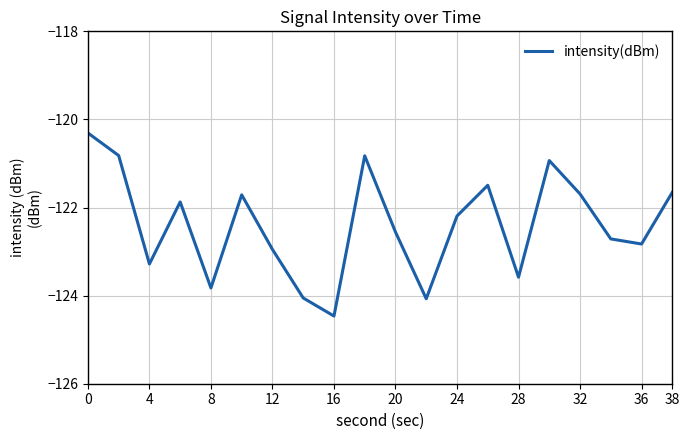

What is the smallest value displayed?

-124.5